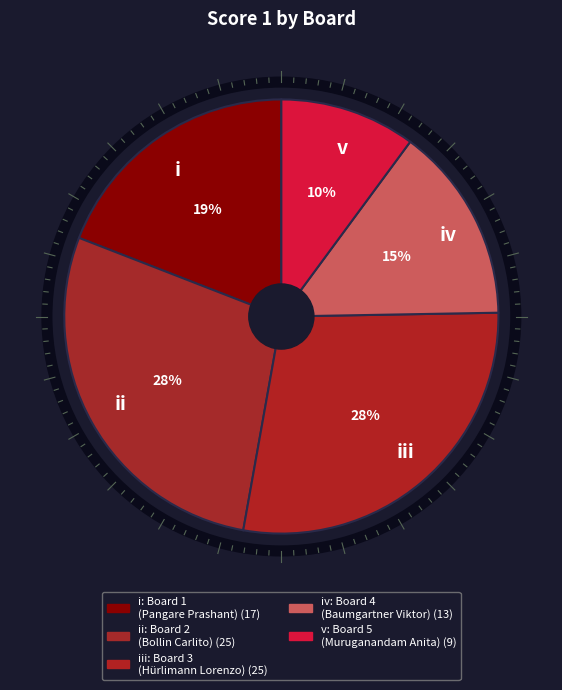

Which has a higher value, ii or i?

ii